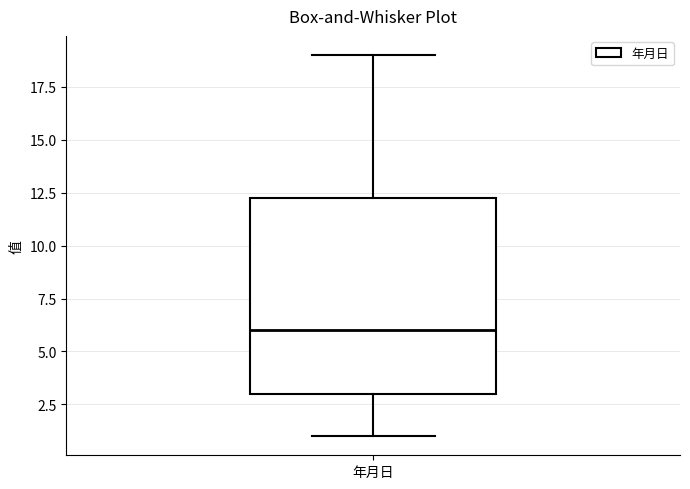

Where is the upper edge of the box for 年月日 on the y-axis? The values are not printed on the chart, so give them approximately, as read against the axis.

12.5